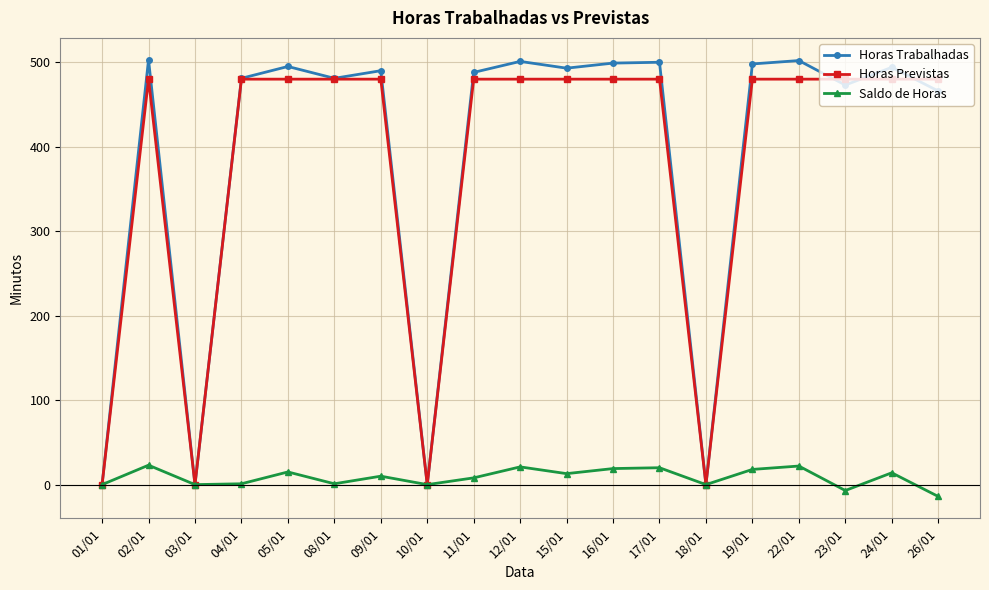

Rank the series by their maximum value, from highest to lowest.

Horas Trabalhadas, Horas Previstas, Saldo de Horas